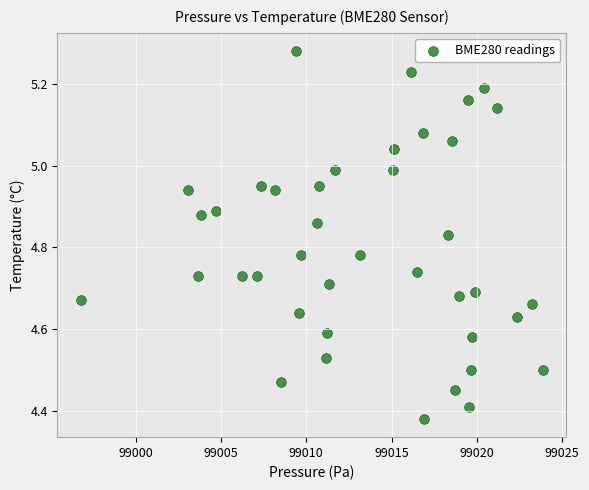

What is the range of X values (max minus min)?

27.1